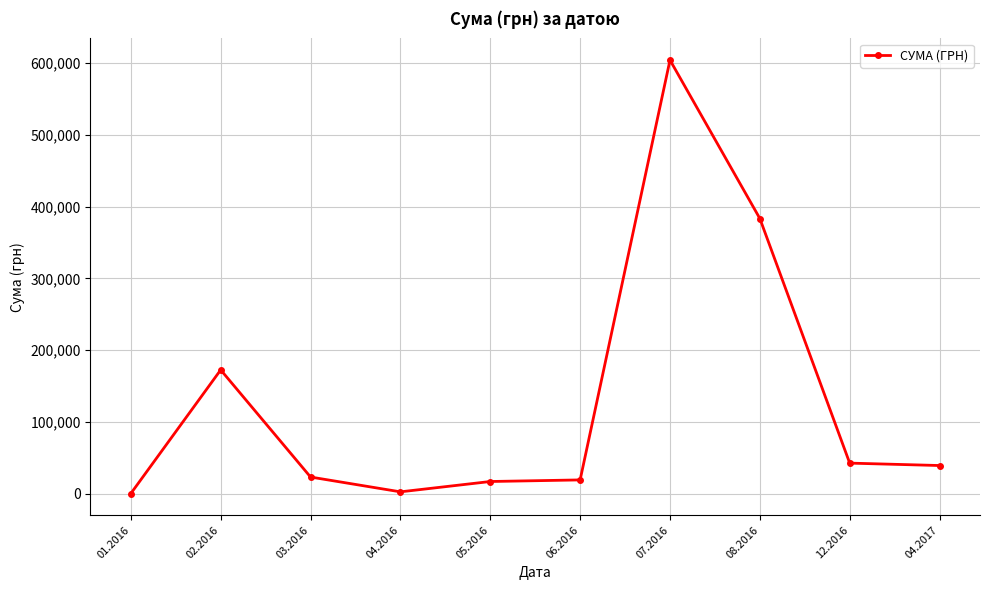

How many lines are shown in the chart?

1